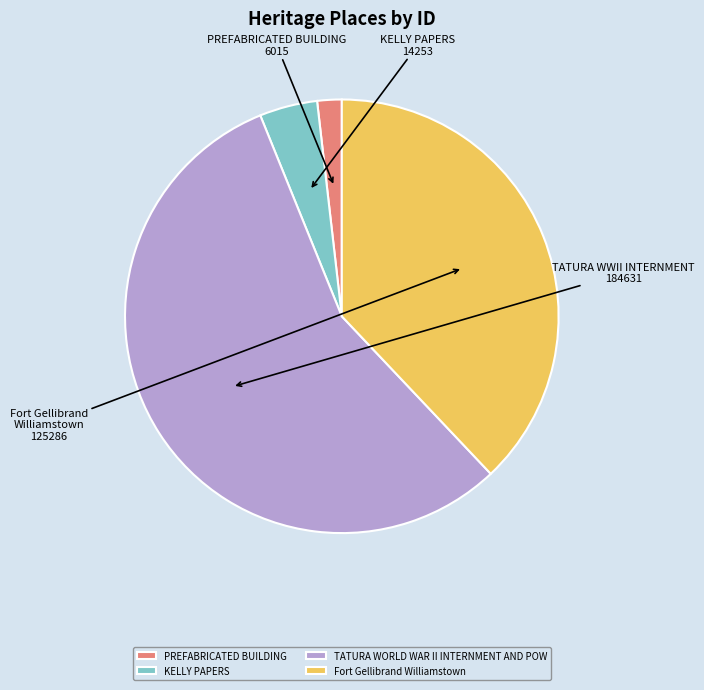

What is the majority slice?

TATURA WORLD WAR II INTERNMENT AND POW